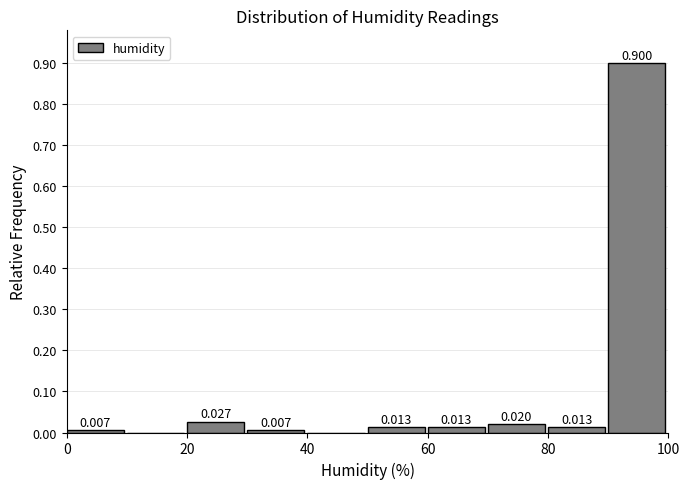

Over which range of the x-axis is the bar tallest?

90 to 100